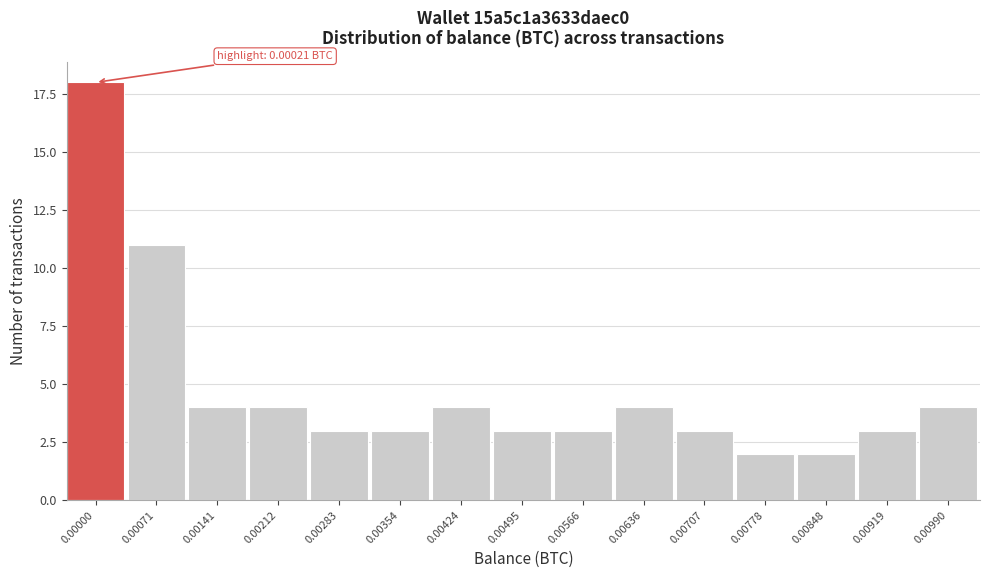

Reading right to left, what are all the values shown in this chart?

0.00990=4	0.00919=3	0.00848=2	0.00778=2	0.00707=3	0.00636=4	0.00566=3	0.00495=3	0.00424=4	0.00354=3	0.00283=3	0.00212=4	0.00141=4	0.00071=11	0.00000=18